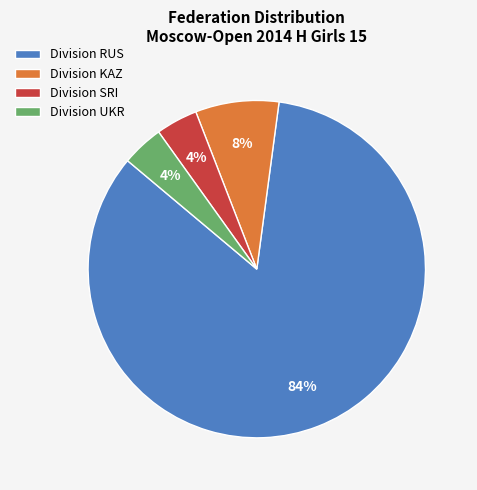

Which has a higher value, Division KAZ or Division RUS?

Division RUS